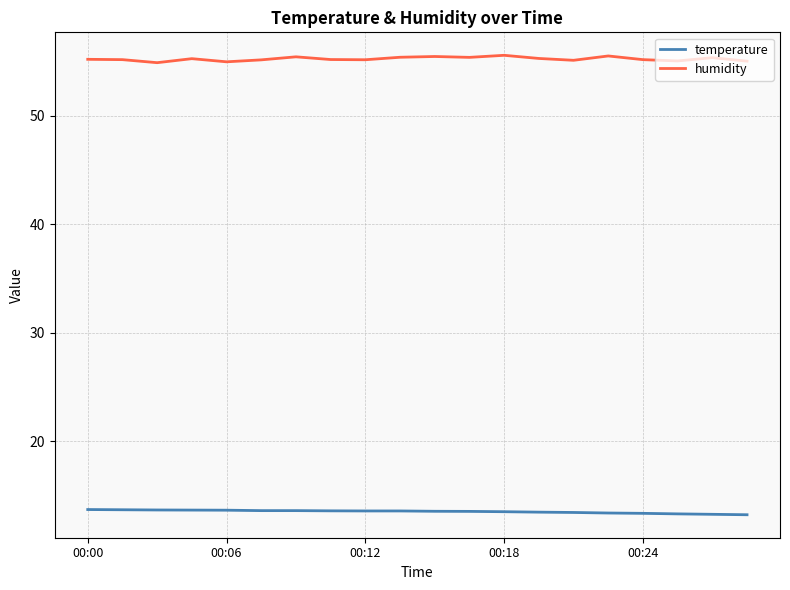

True or false: temperature and humidity intersect in this chart.

False